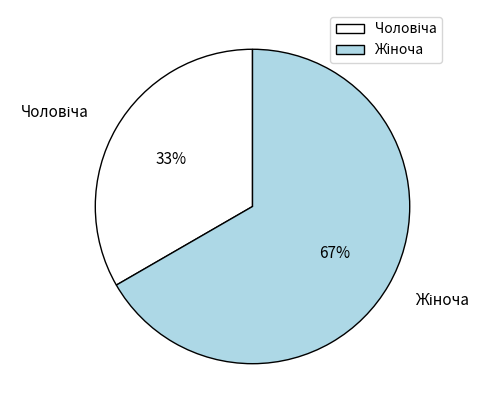

Count the number of slices in the pie.

2